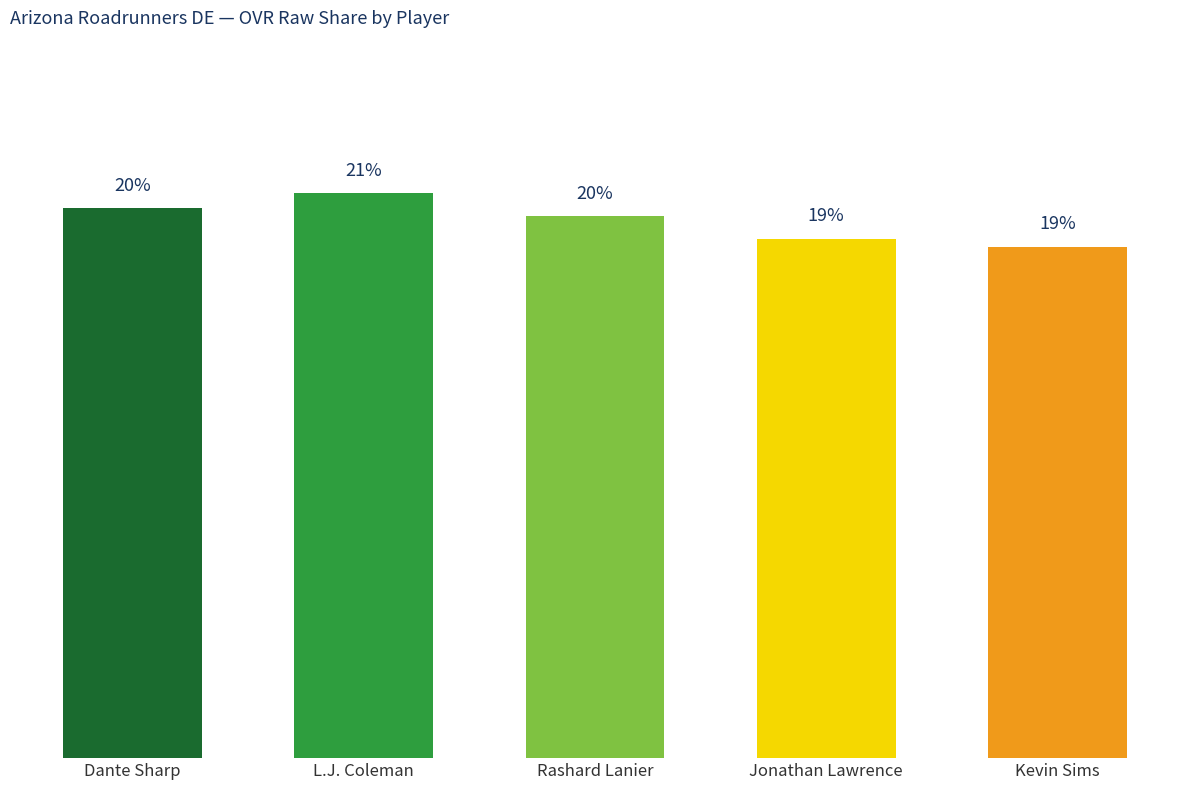

What is the label of the 3rd bar from the left?

Rashard Lanier